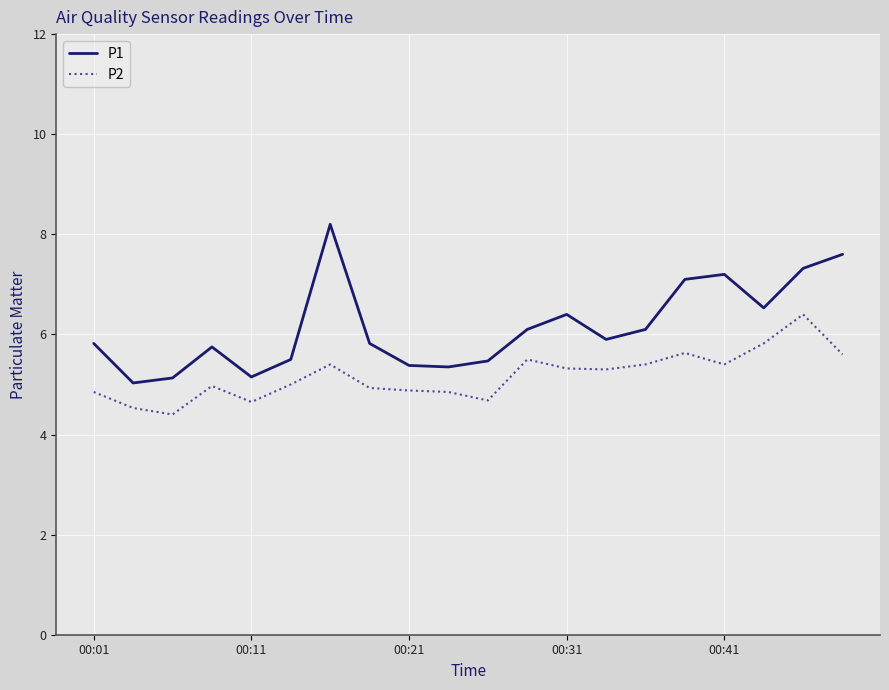

True or false: P1 and P2 cross at least once.

False